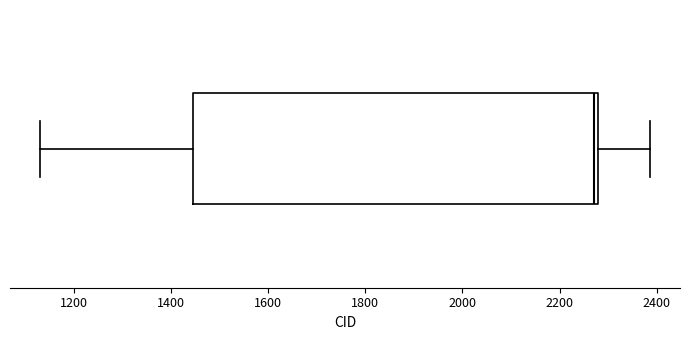

Read this box plot against the x-axis: the position of the median line, the range covered by the box, and the ends of both whiskers. The values are not printed on the chart, so give them approximately, as read against the axis.

median 2280 (just left of the box's right edge), box 1440 to 2280, whiskers 1140 to 2380